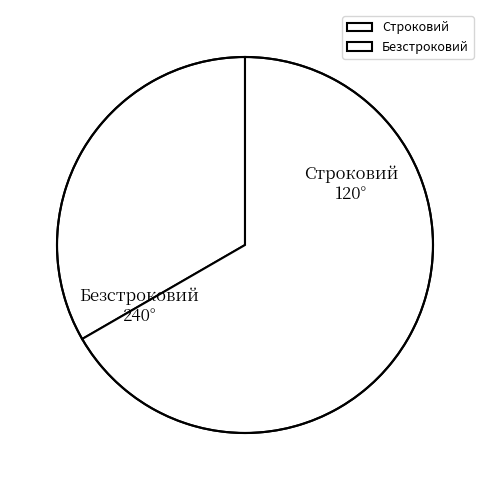

True or false: Строковий accounts for 33% of the total.

True